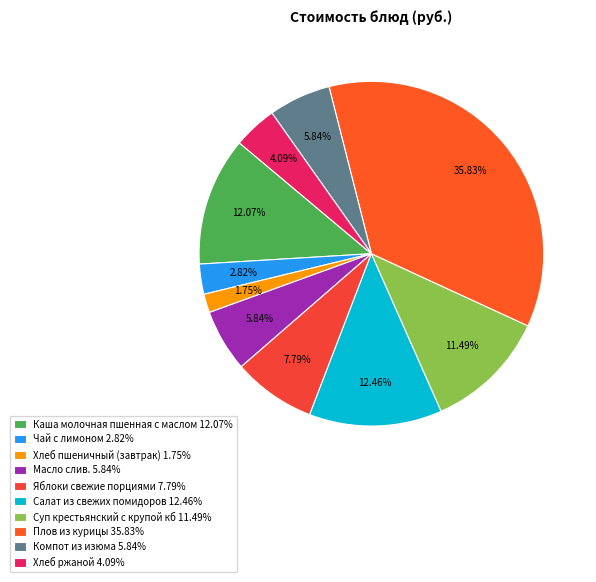

To the nearest percent, what percentage of the pie is Каша молочная пшенная с маслом?

12%